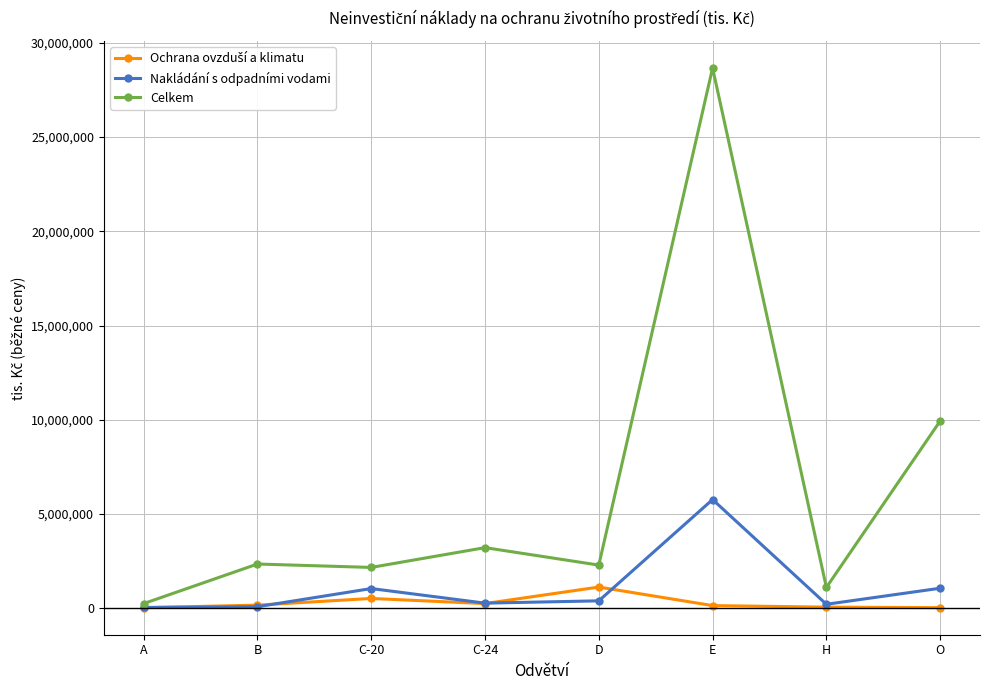

What position from the right is D?

4